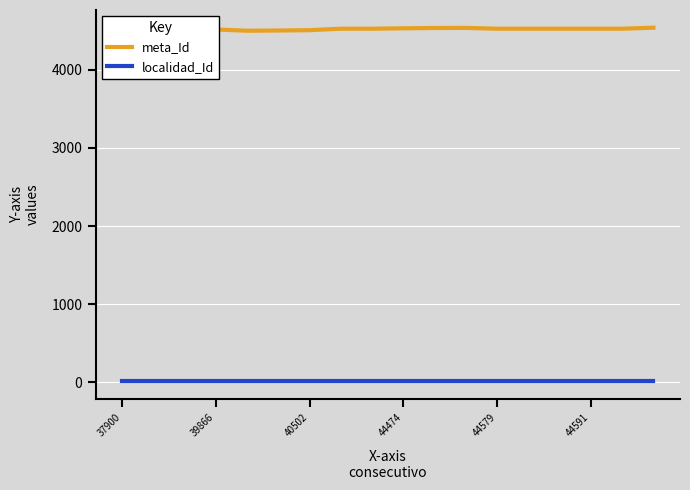

Does the chart display data point markers on the line(s)?

No